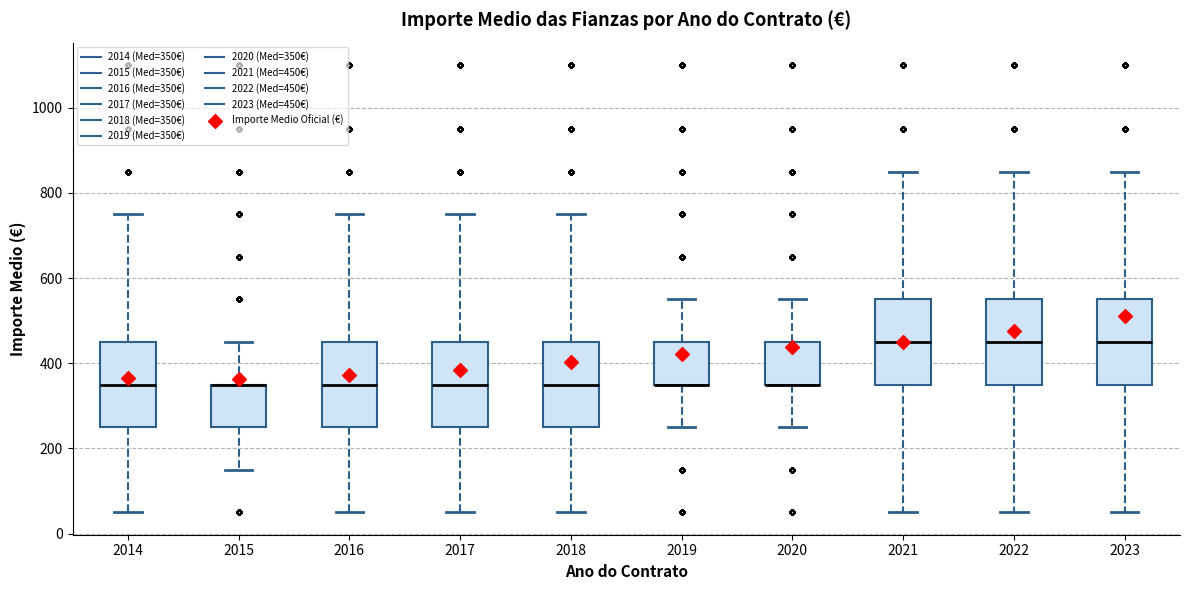

Where is the lower edge of the box at x = 2019 on the y-axis? The values are not printed on the chart, so give them approximately, as read against the axis.

360